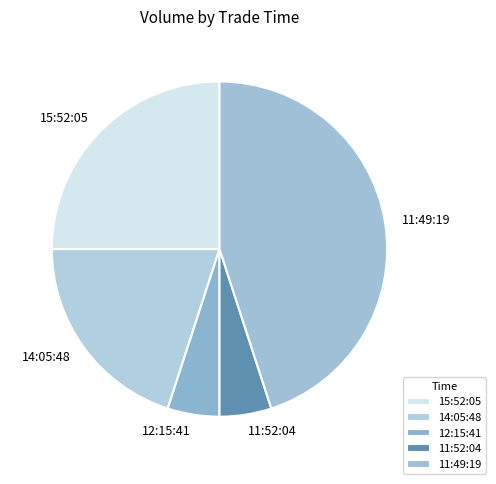

Count the number of slices in the pie.

5